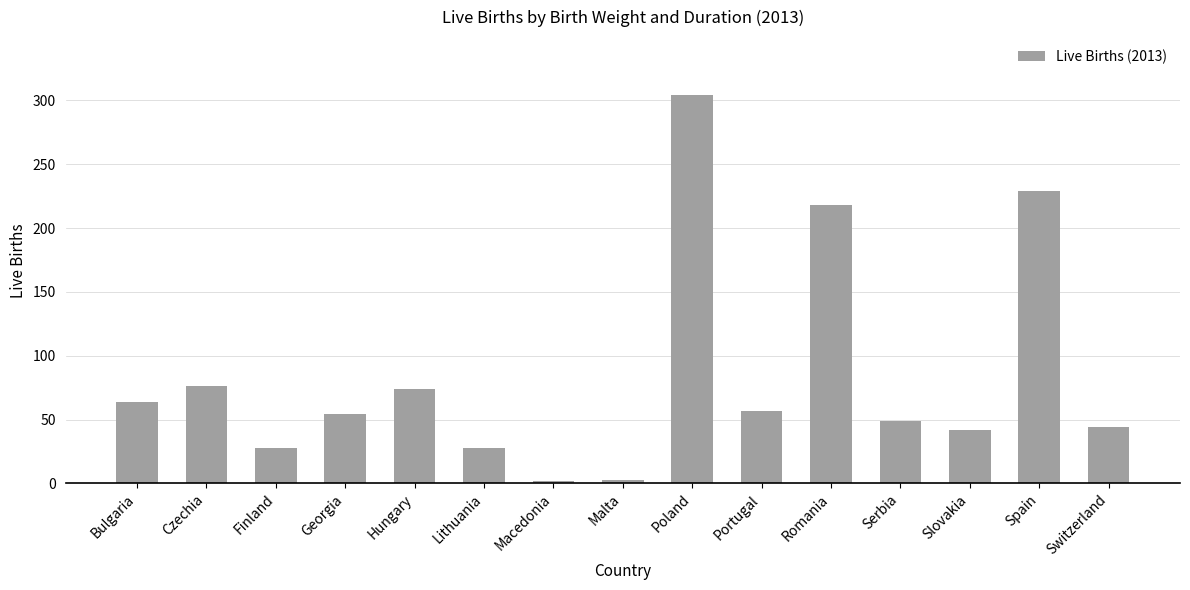

What is the change in value from Georgia to Serbia?

-5